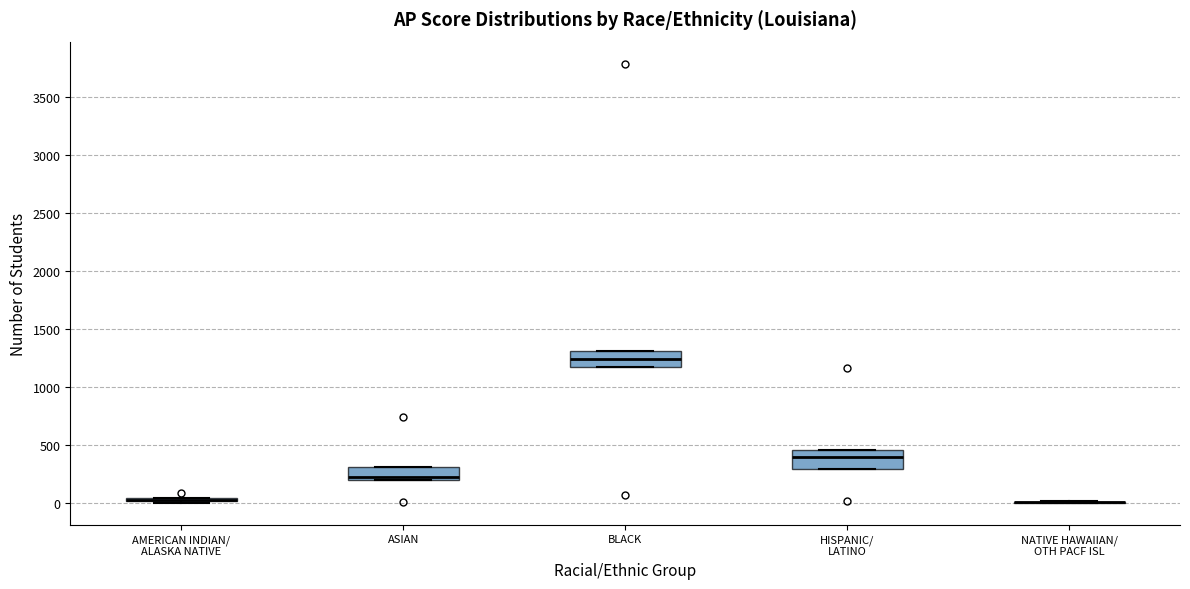

Reading left to right, read every box against the y-axis: the position of its median line, the range the box covers, and the ends of its whiskers. The values are not printed on the chart, so give them approximately, as read against the axis.

AMERICAN INDIAN/ ALASKA NATIVE: box collapsed to a line at 50, whiskers 0 to 50
ASIAN: median 200 (just above the box's lower edge), box 200 to 300, whiskers 200 to 300
BLACK: median 1250, box 1150 to 1300, whiskers 1150 to 1300
HISPANIC/ LATINO: median 400, box 300 to 450, whiskers 300 to 450
NATIVE HAWAIIAN/ OTH PACF ISL: box collapsed to a line at 0, whiskers 0 to 0